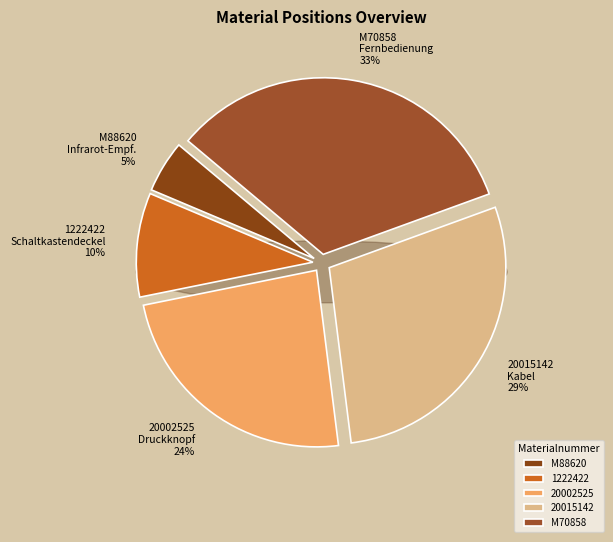

To the nearest percent, what percentage of the pie is M70858?

33%